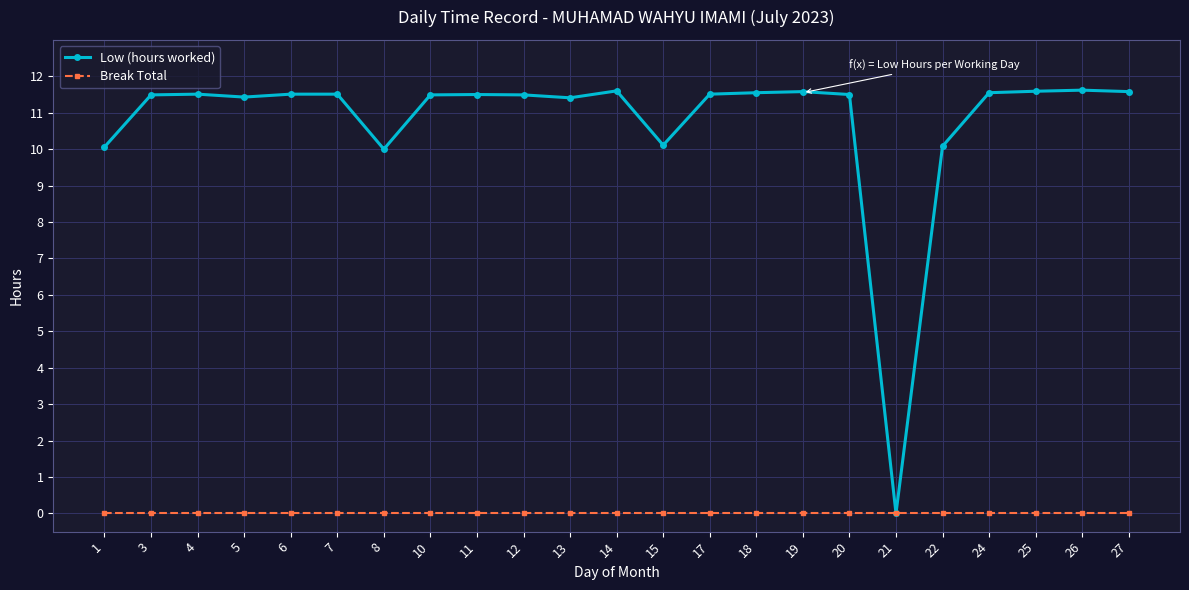

Count the number of data series in this chart.

2